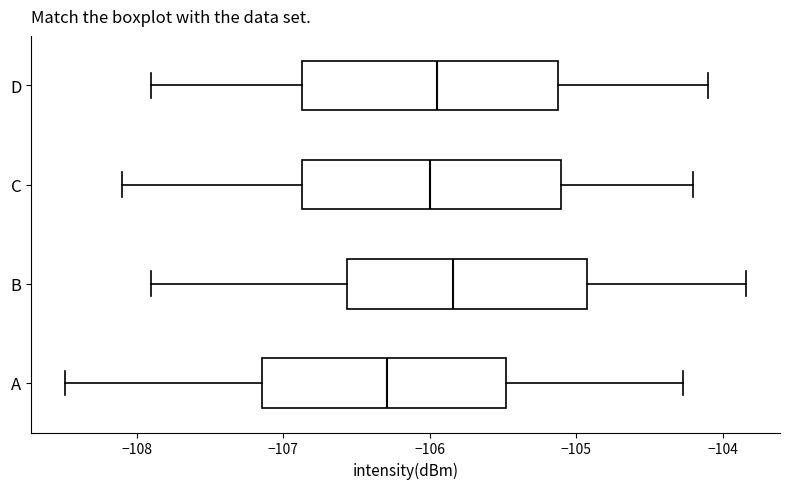

Where does the right whisker of the box for A end on the x-axis? The values are not printed on the chart, so give them approximately, as read against the axis.

-104.3